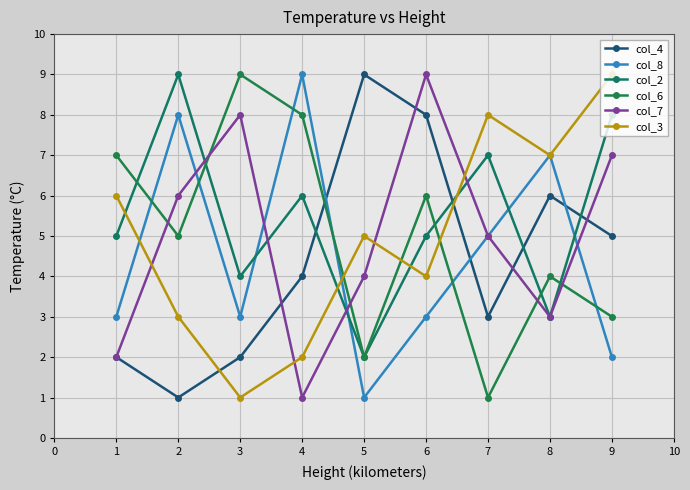

What is the average value of the col_3 series?

5